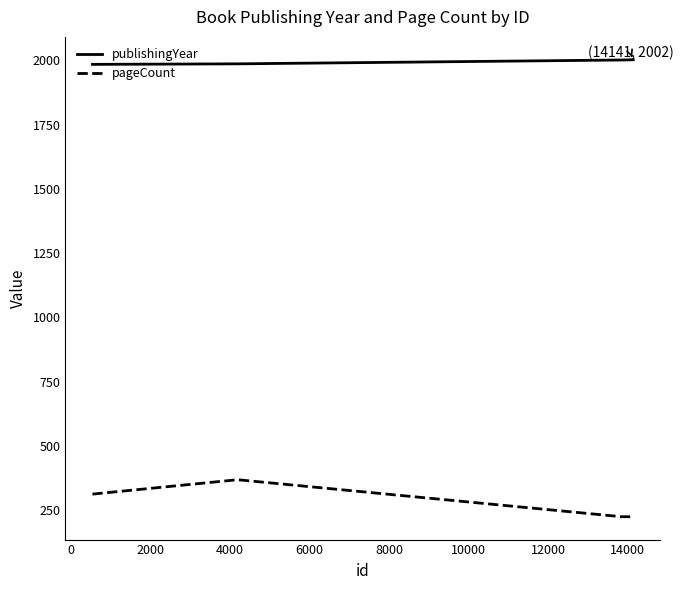

Rank the series by their maximum value, from highest to lowest.

publishingYear, pageCount